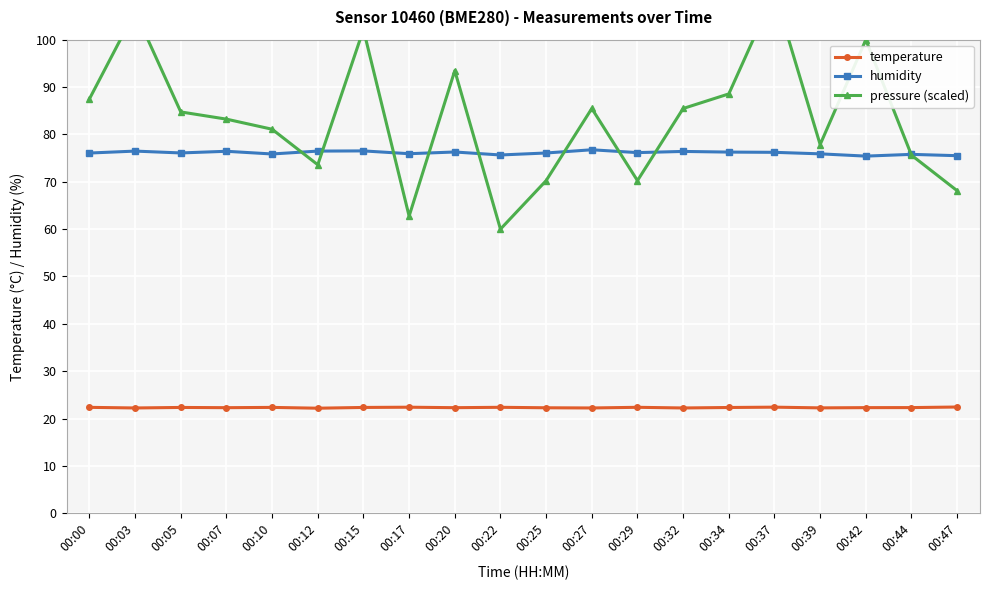

What is the minimum value shown in the chart?

22.2